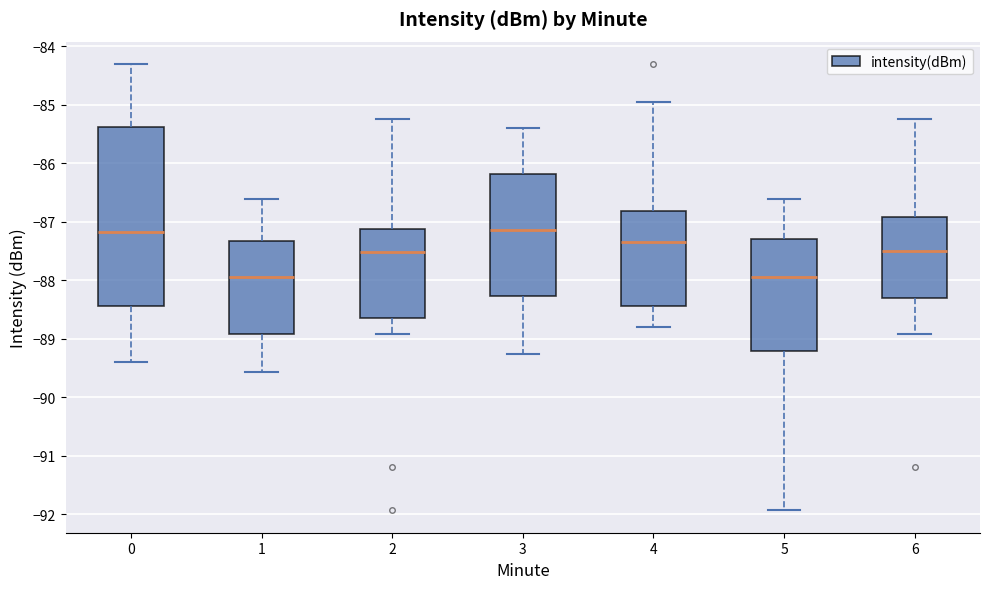

Where does the median line of the box at x = 1 sit on the y-axis? The values are not printed on the chart, so give them approximately, as read against the axis.

-87.9